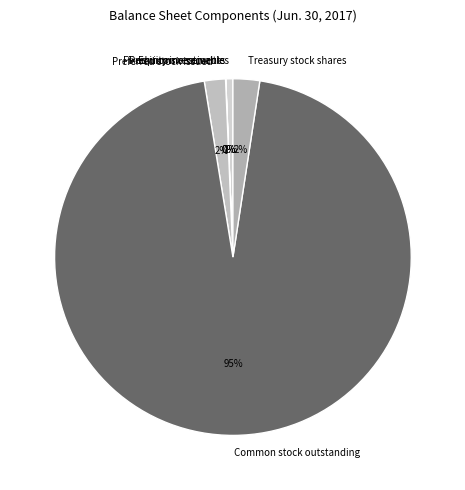

Does Preferred stock issued represent more than half of the total?

No